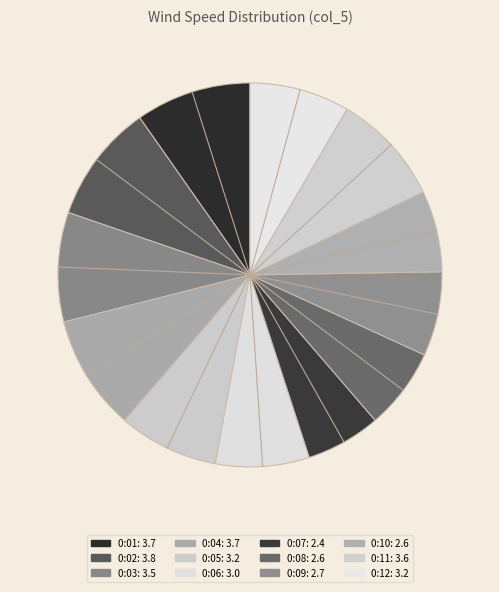

What percentage do 0:10 and 0:03 together represent?

16.1%